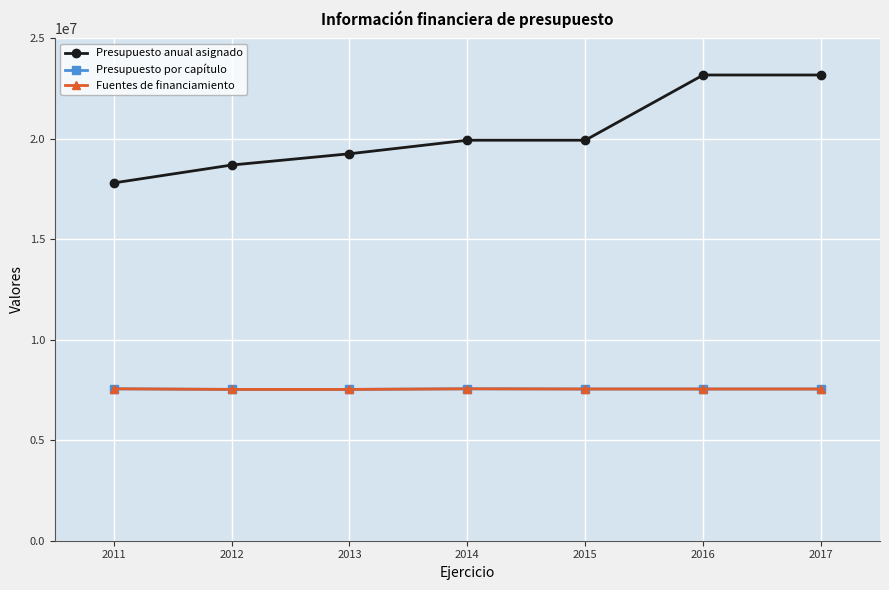

True or false: Fuentes de financiamiento has a value of 5085723.3 at 2014.

False